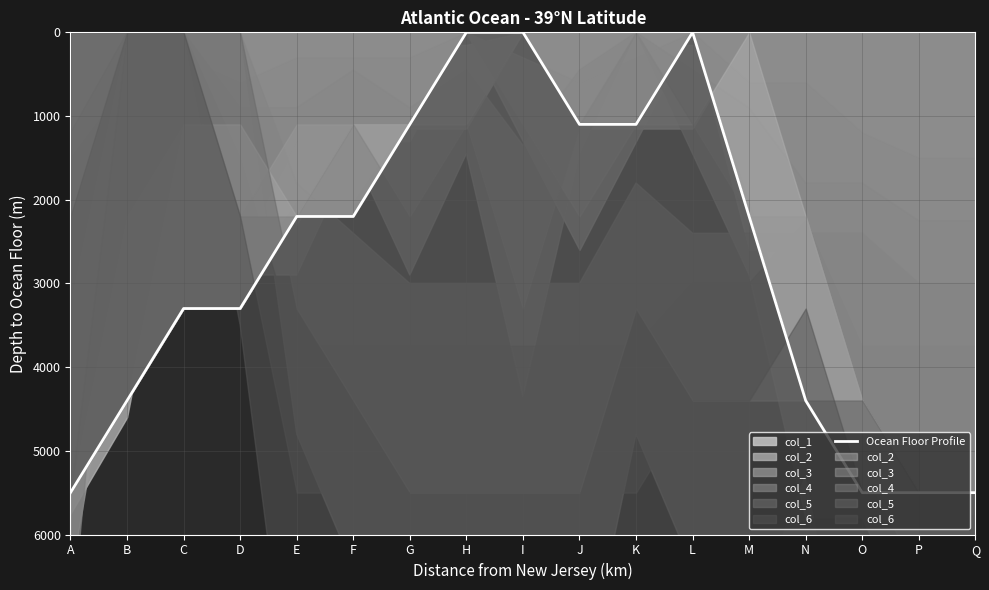

Where is the first local minimum?

L